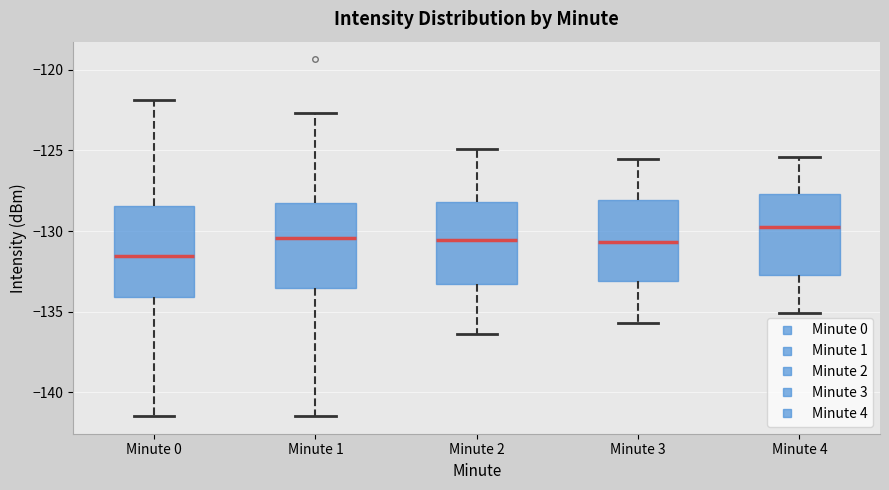

Where does the median line of the box for Minute 1 sit on the y-axis? The values are not printed on the chart, so give them approximately, as read against the axis.

-130.5